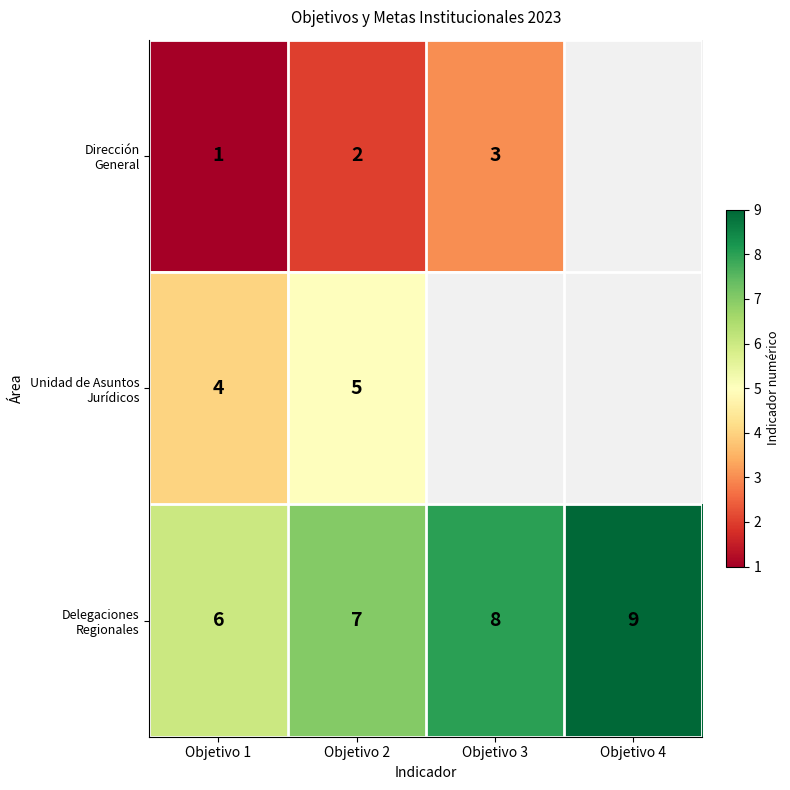

What is the total value across all series at Objetivo 1?

11